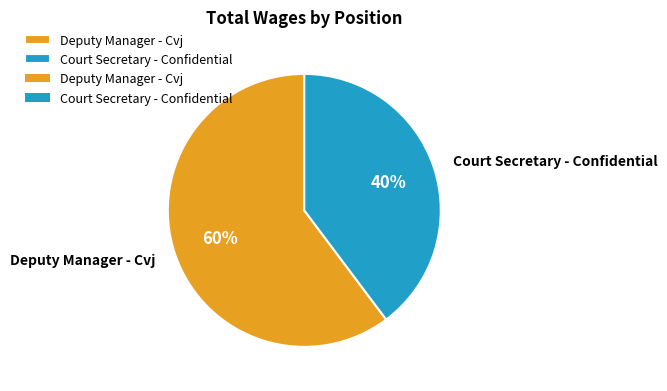

Is there any slice that represents more than half of the pie?

Yes